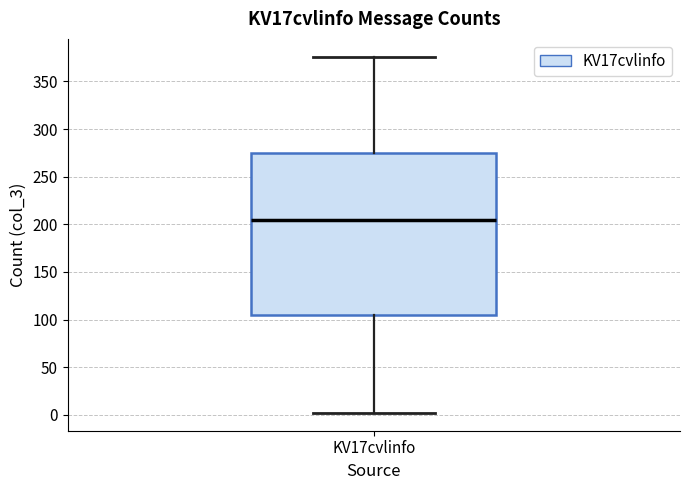

Where does the median line of the box for KV17cvlinfo sit on the y-axis? The values are not printed on the chart, so give them approximately, as read against the axis.

205